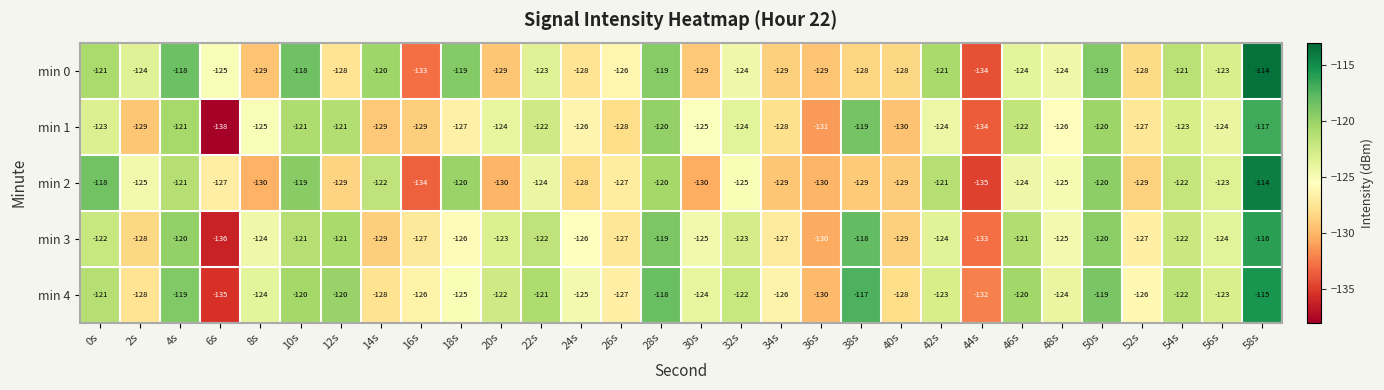

What is the difference between the min 0 values at 12s and 18s?

9